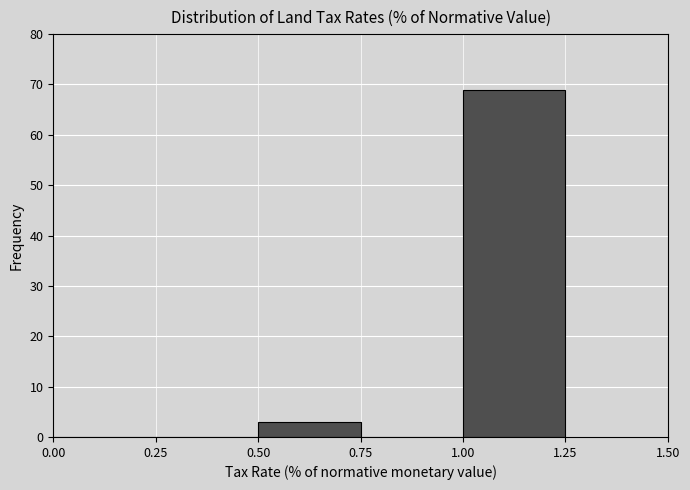

How tall is the bar that spans 1.00 to 1.25 on the x-axis? The values are not printed on the chart, so give them approximately, as read against the axis.

69